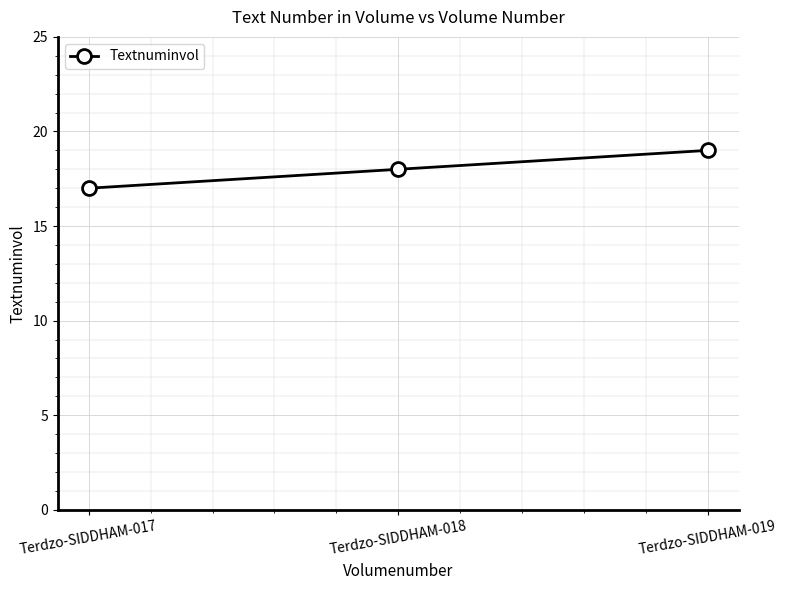

At which category does the chart reach its minimum across all series?

Terdzo-SIDDHAM-017